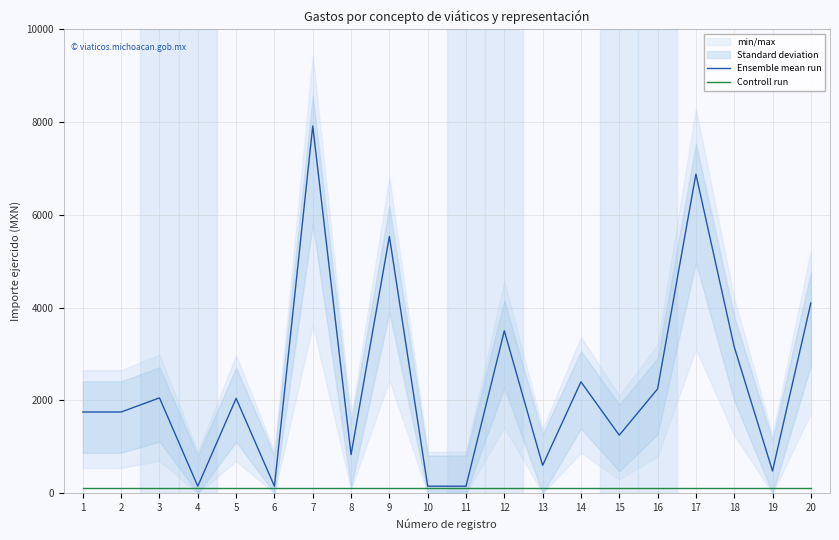

At 10, list the series in order from smallest to largest.

Controll run, Ensemble mean run